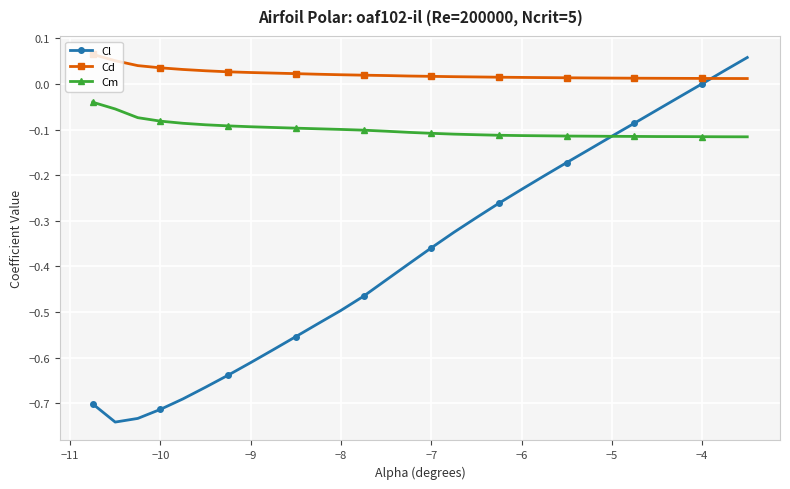

Which series has the widest spread of values?

Cl